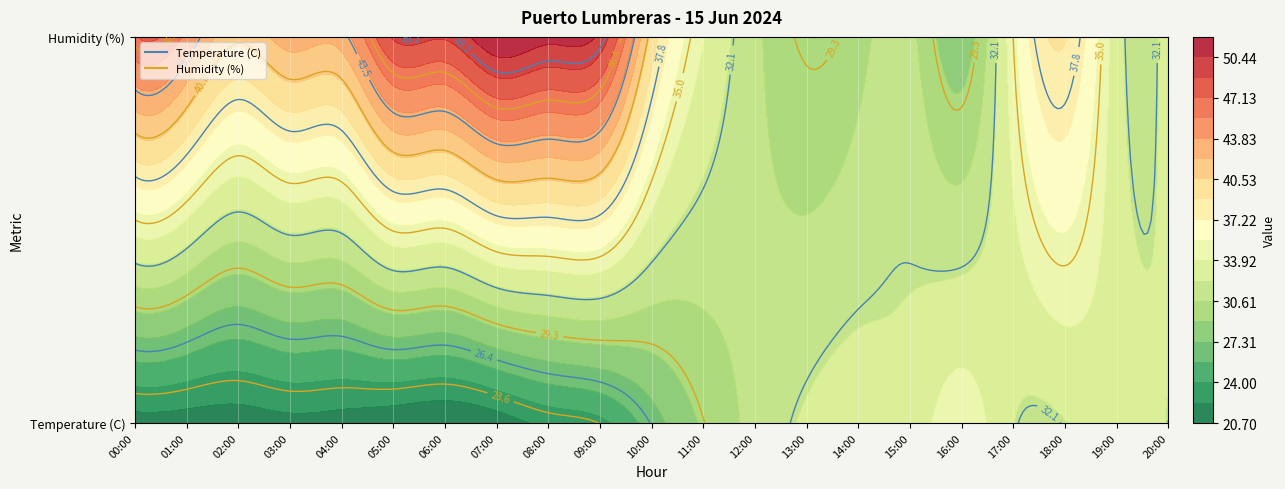

What is the difference between the 12:00 values at 1 and 0?

0.1